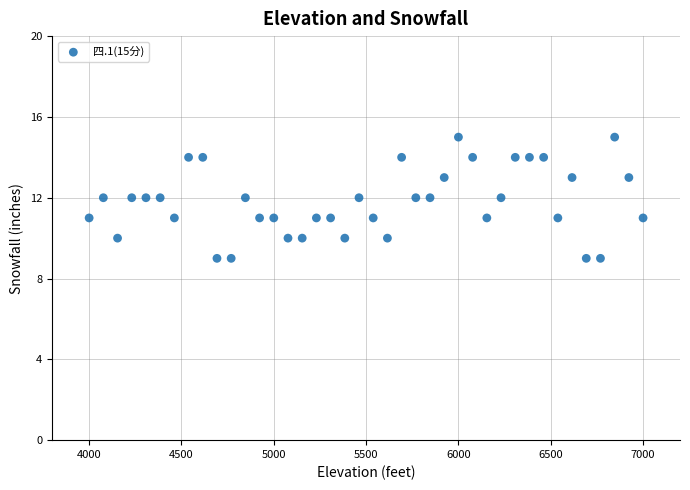

Count the number of points in this scatter plot.

40